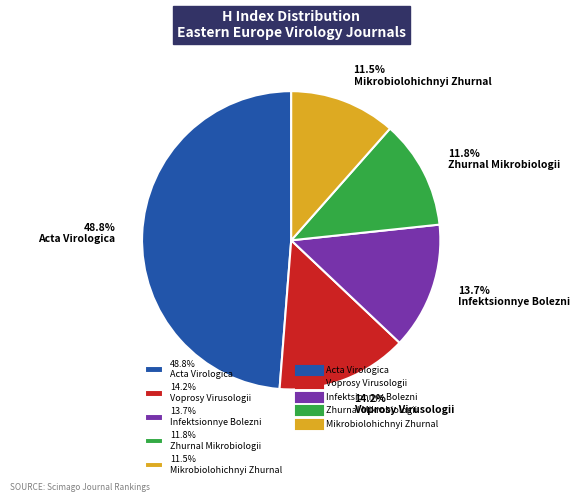

Which category has the biggest portion of the pie?

48.8% Acta Virologica